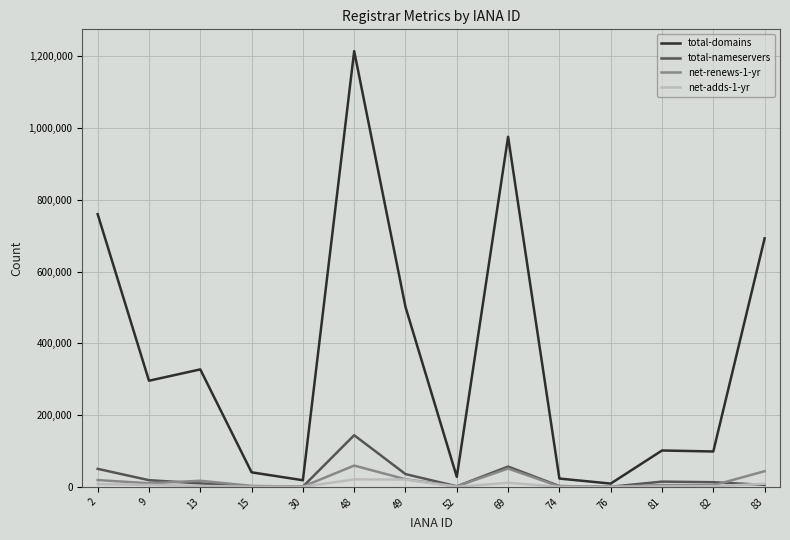

What is the maximum value shown in the chart?

1214398